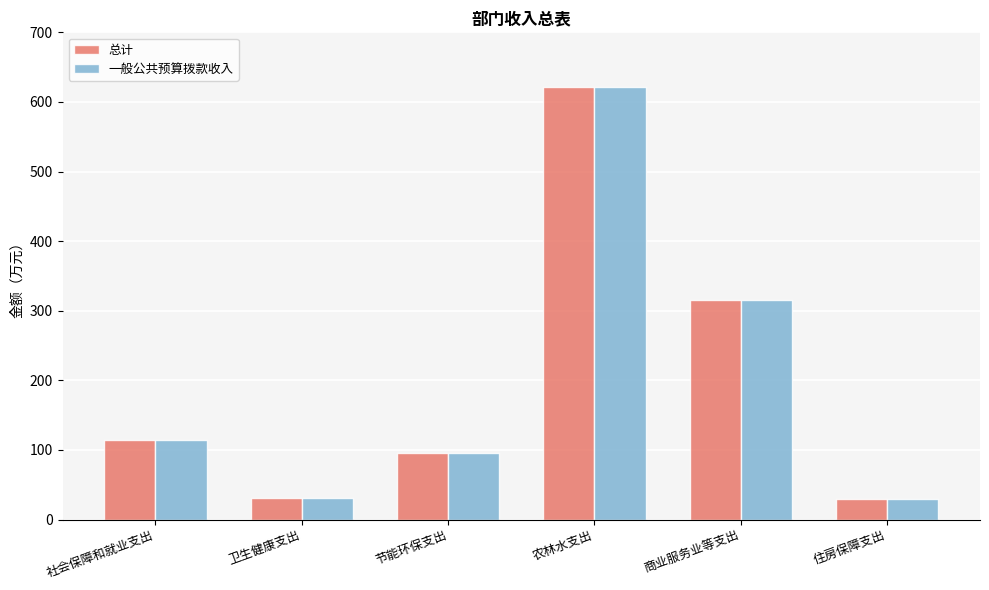

True or false: 总计 has a value of 148.1 at 节能环保支出.

False